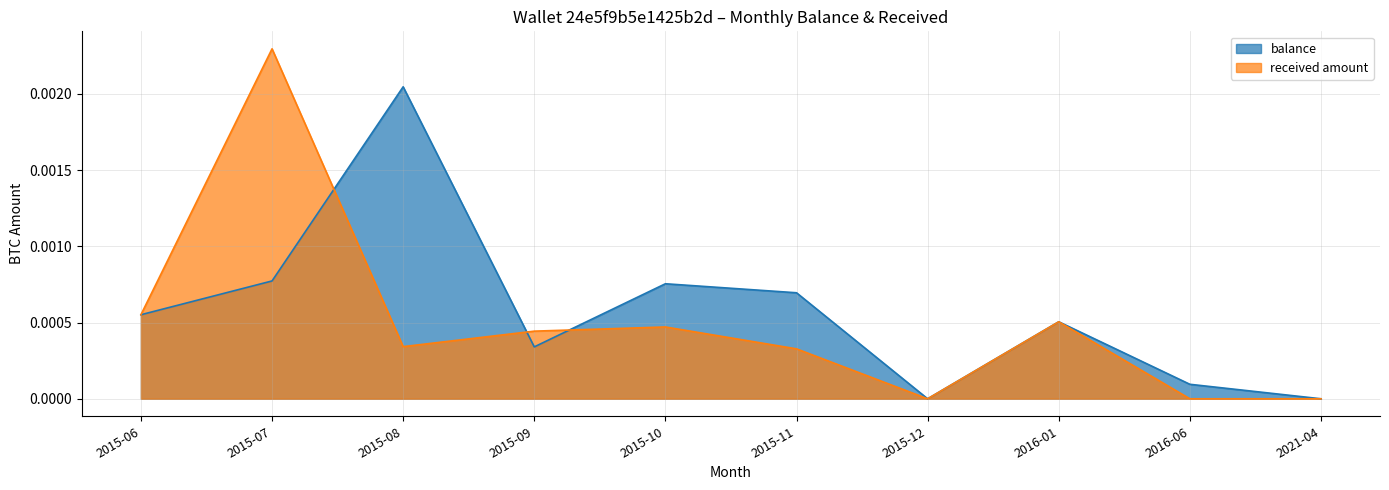

How many lines are shown in the chart?

2